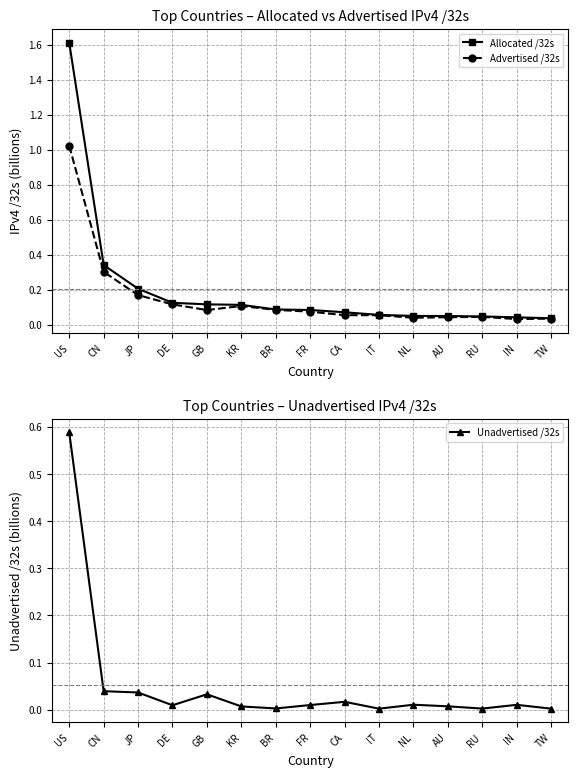

What position from the left is FR?

8